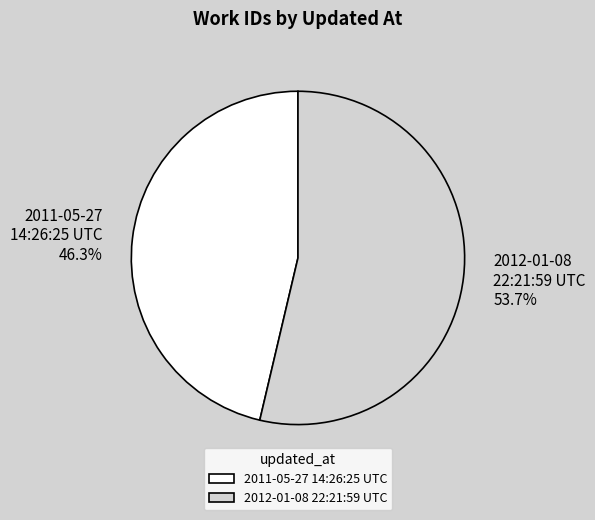

How many segments does this pie chart have?

2